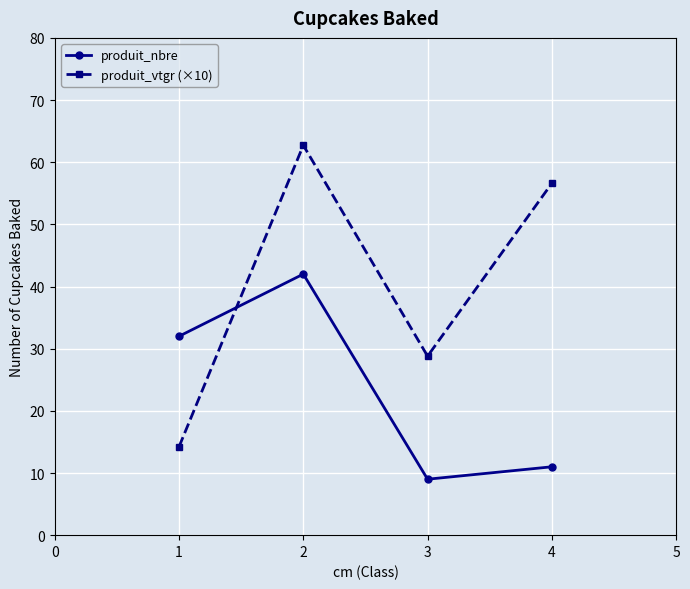

Reading right to left, what are all the values shown in this chart?

produit_nbre: 4=11.0	3=9.0	2=42.0	1=32.0
produit_vtgr (×10): 4=56.6	3=28.8	2=62.7	1=14.2